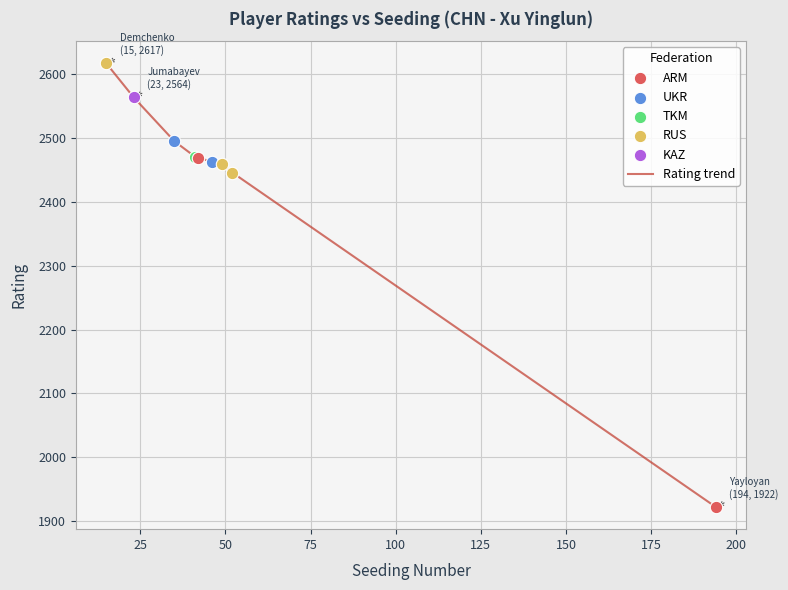

What is the smallest value displayed?

1922